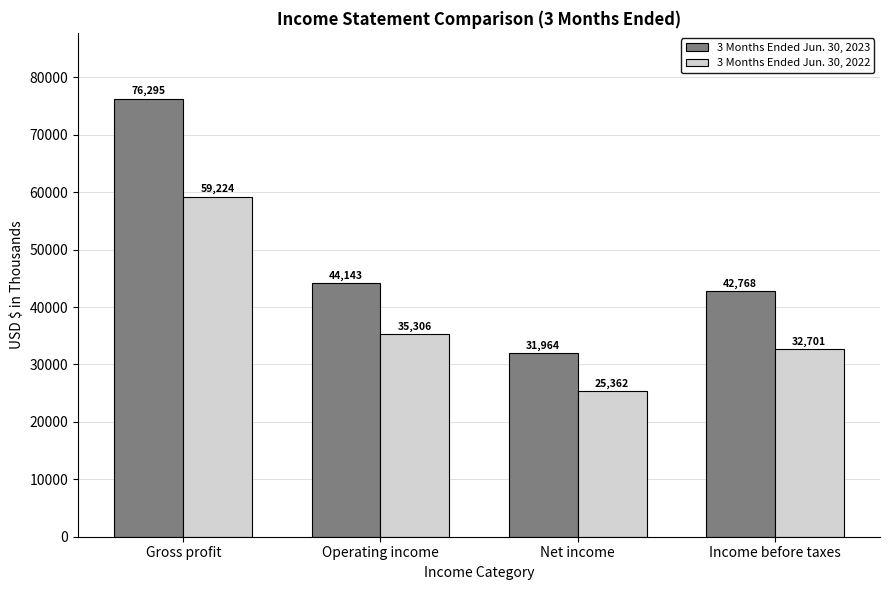

What is the sum of all 3 Months Ended Jun. 30, 2023 values?

195170